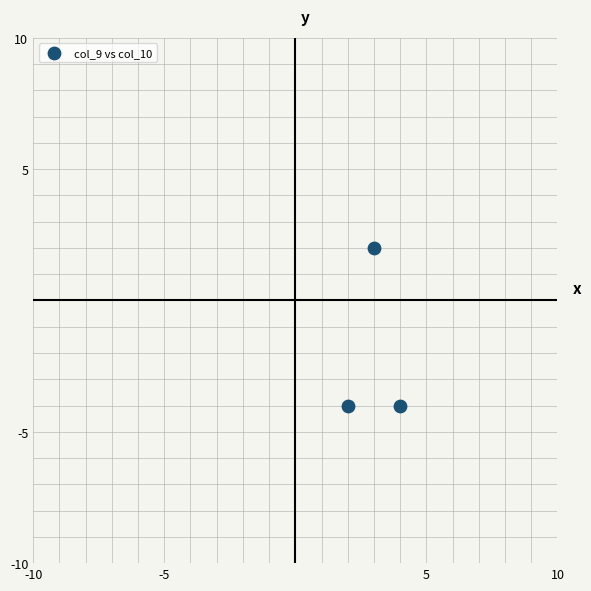

What is the average X value?

3